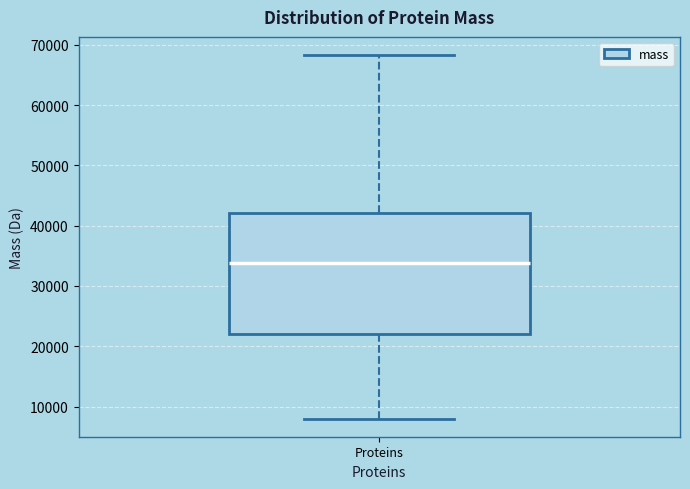

Where is the lower edge of the box for Proteins on the y-axis? The values are not printed on the chart, so give them approximately, as read against the axis.

22000